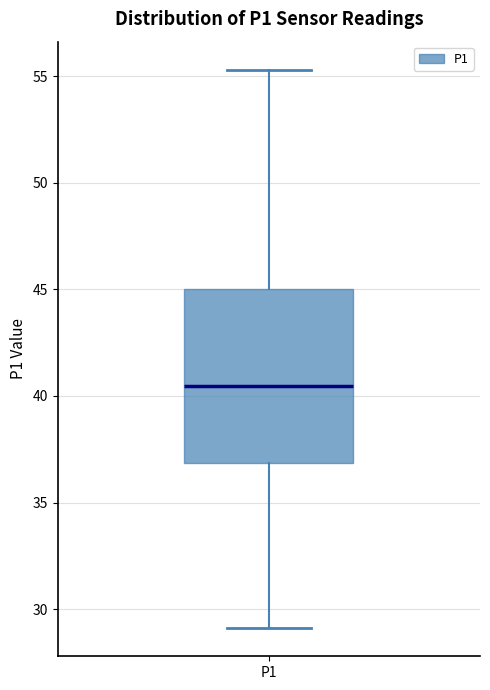

Where is the lower edge of the box for P1 on the y-axis? The values are not printed on the chart, so give them approximately, as read against the axis.

37.0